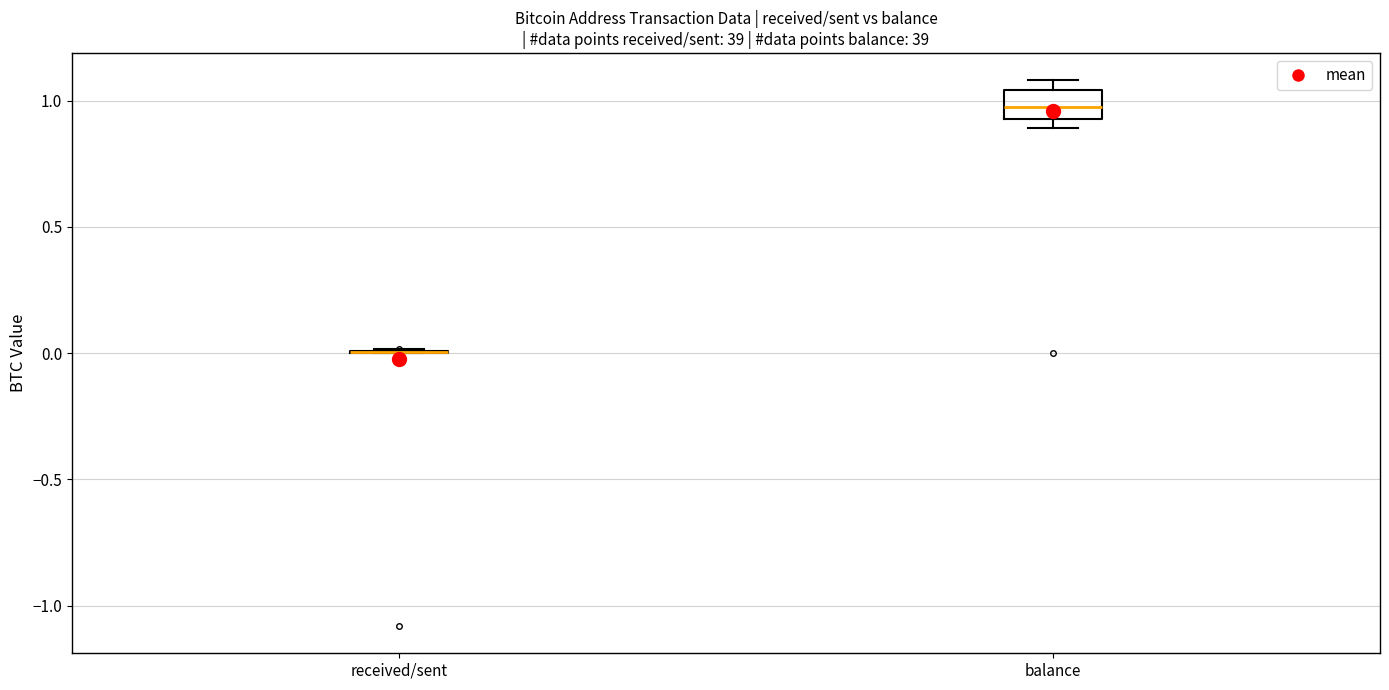

Where is the upper edge of the box for balance on the y-axis? The values are not printed on the chart, so give them approximately, as read against the axis.

1.05